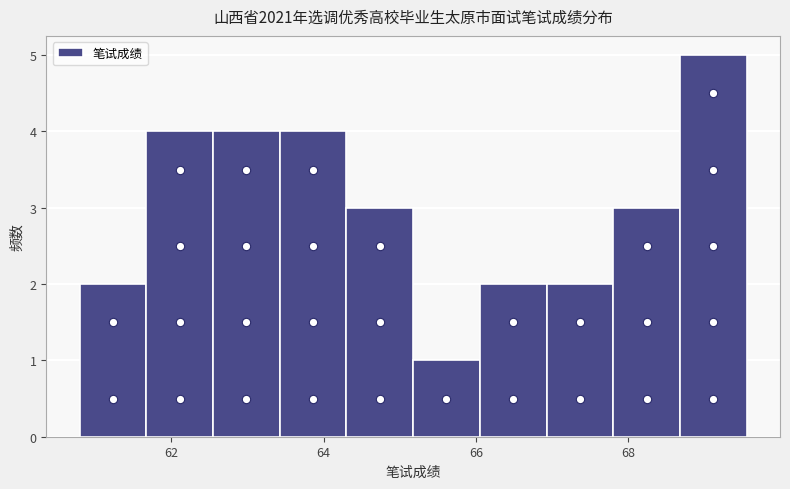

Reading left to right, transcribe this chart: for each bar, give the range it covers on the x-axis and its height. Neither the bar edges nor the heights are printed on the chart, so give them approximately, as read against the axes.

60.8 to 61.6: 2
61.6 to 62.6: 4
62.6 to 63.4: 4
63.4 to 64.4: 4
64.4 to 65.2: 3
65.2 to 66.0: 1
66.0 to 67.0: 2
67.0 to 67.8: 2
67.8 to 68.6: 3
68.6 to 69.6: 5